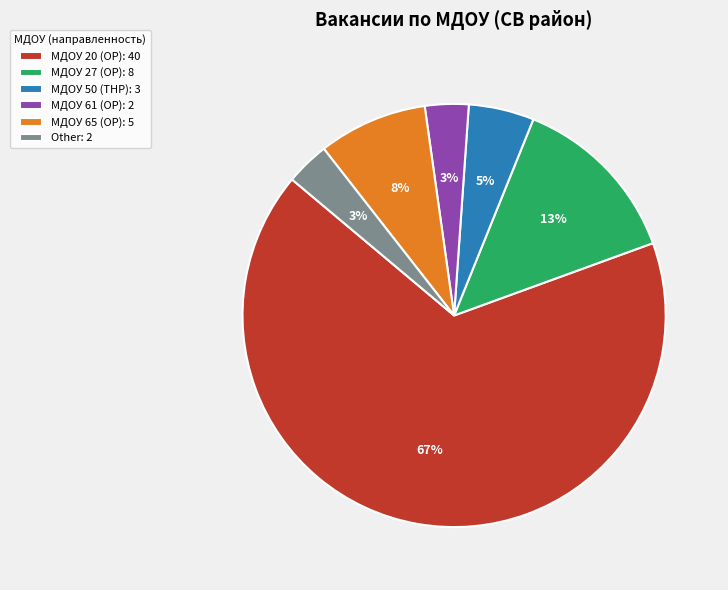

To the nearest percent, what portion does МДОУ 50 (ТНР): 3 represent?

5%